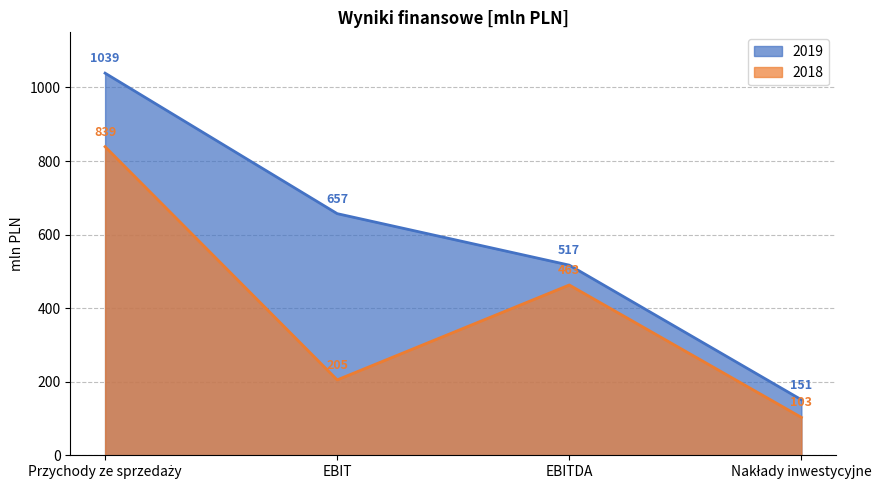

At which category is the sum across all series the highest?

Przychody ze sprzedaży